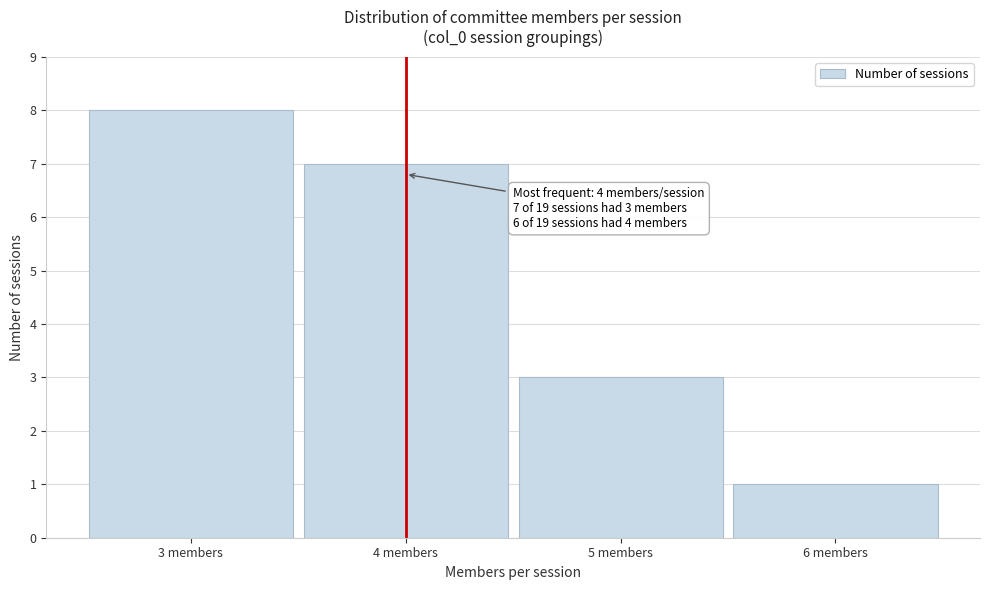

Reading right to left, list all the values displayed in this chart.

1	3	7	8